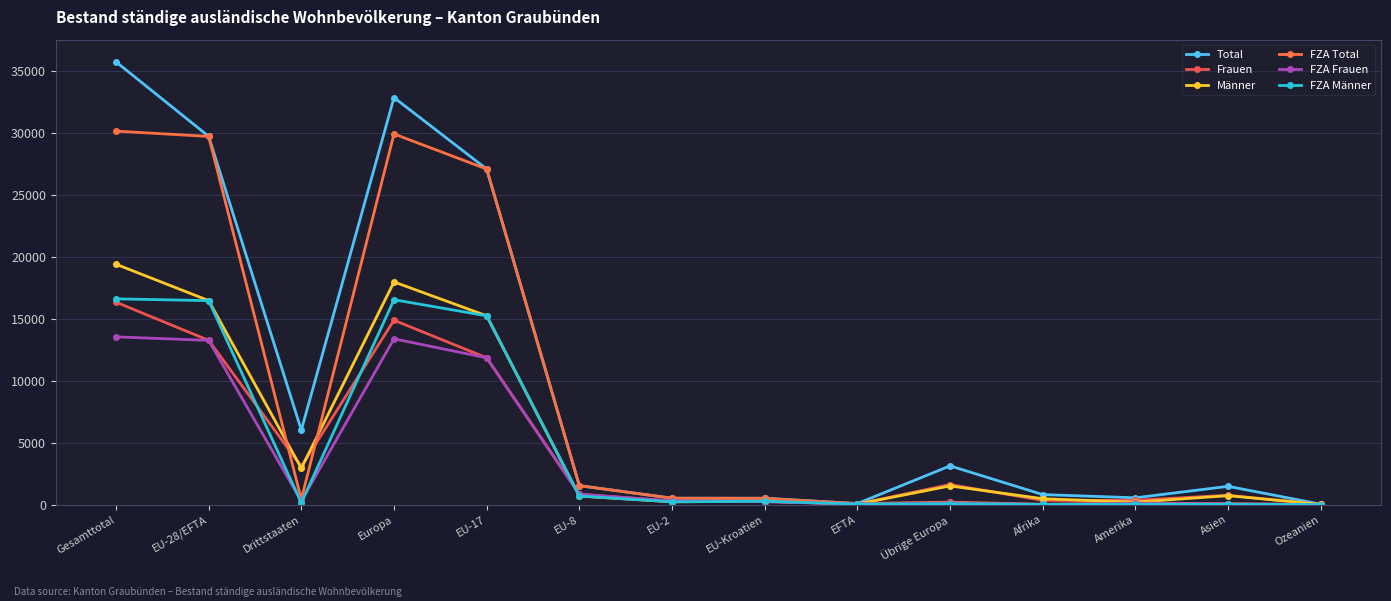

Which has a higher value, Asien or EU-Kroatien?

Asien